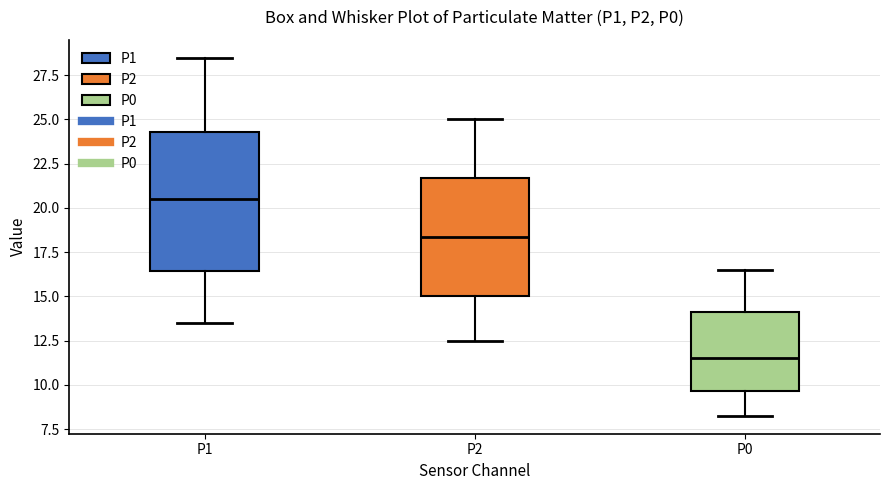

Where is the lower edge of the box for P0 on the y-axis? The values are not printed on the chart, so give them approximately, as read against the axis.

9.5